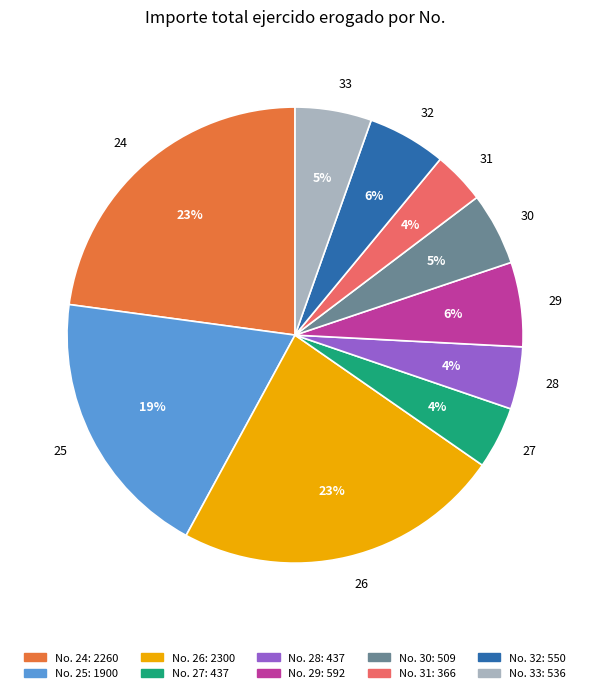

Count the number of slices in the pie.

10